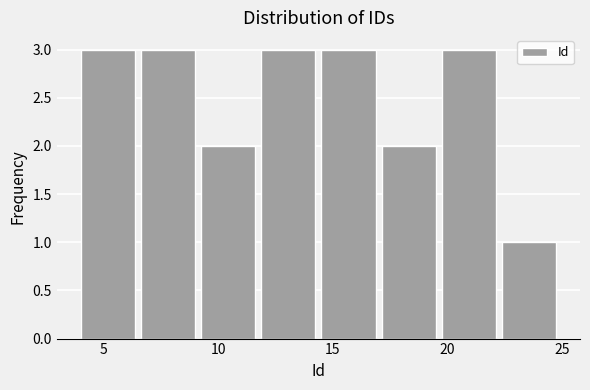

Reading left to right, transcribe this chart: for each bar, give the range it covers on the x-axis and its height. Neither the bar edges nor the heights are printed on the chart, so give them approximately, as read against the axes.

4.0 to 6.5: 3
6.5 to 9.5: 3
9.5 to 12.0: 2
12.0 to 14.5: 3
14.5 to 17.0: 3
17.0 to 20.0: 2
20.0 to 22.5: 3
22.5 to 25.0: 1